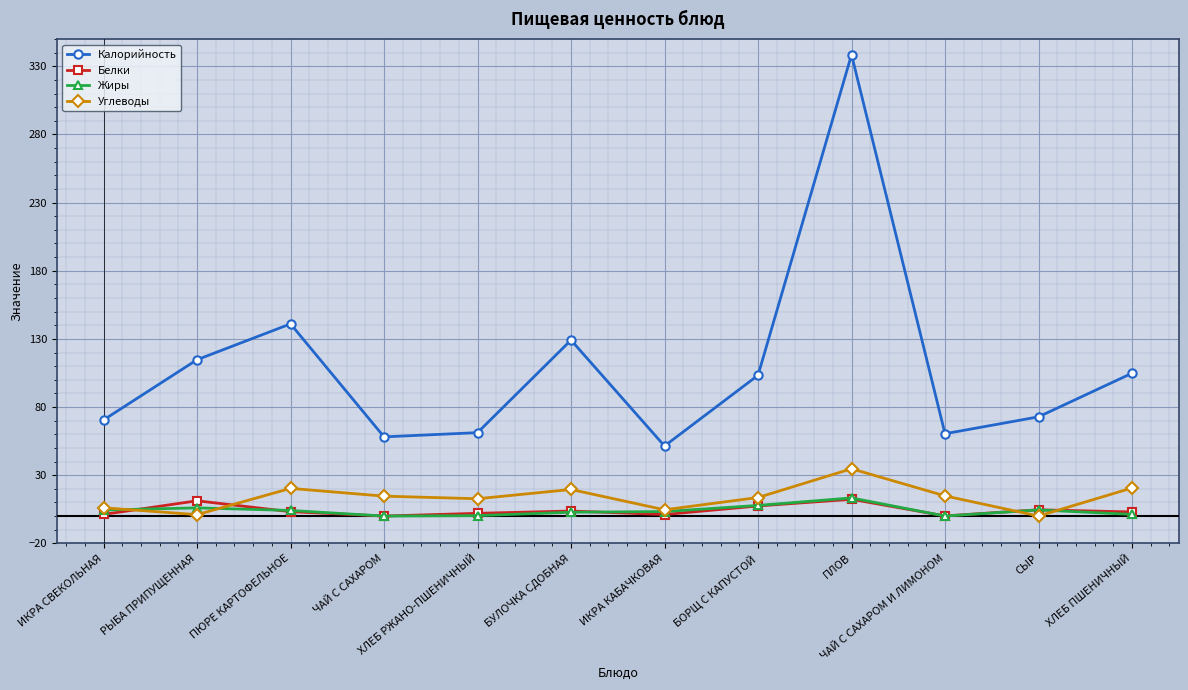

Which series has the widest spread of values?

Калорийность